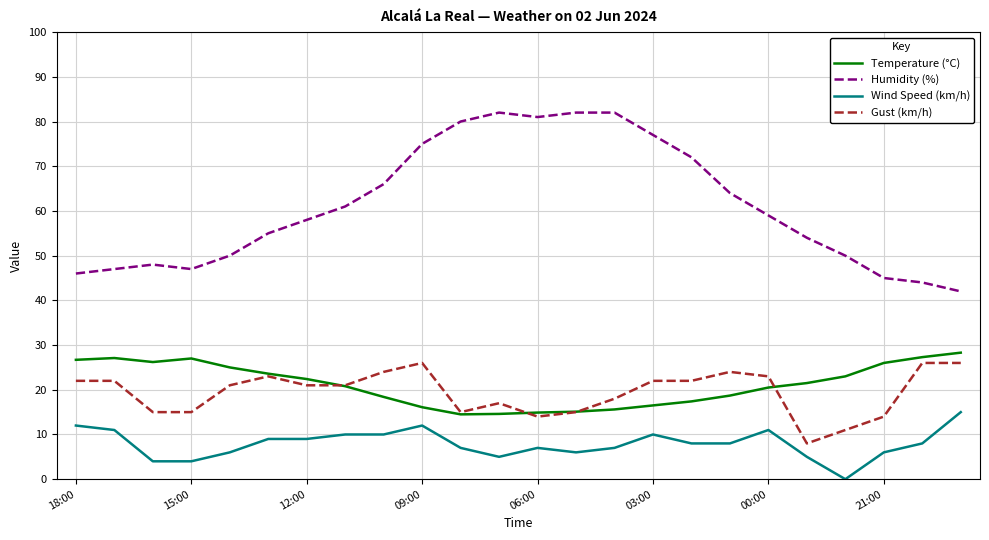

What is the minimum value for Temperature (°C)?

14.5